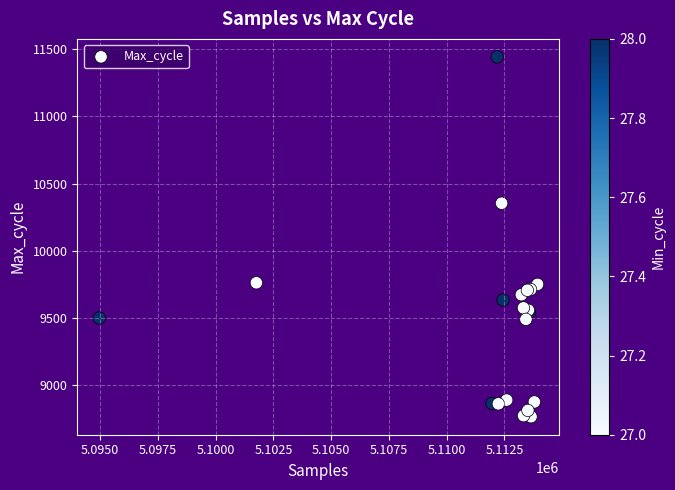

What Y value in the scatter plot is closest to 10104?

10354